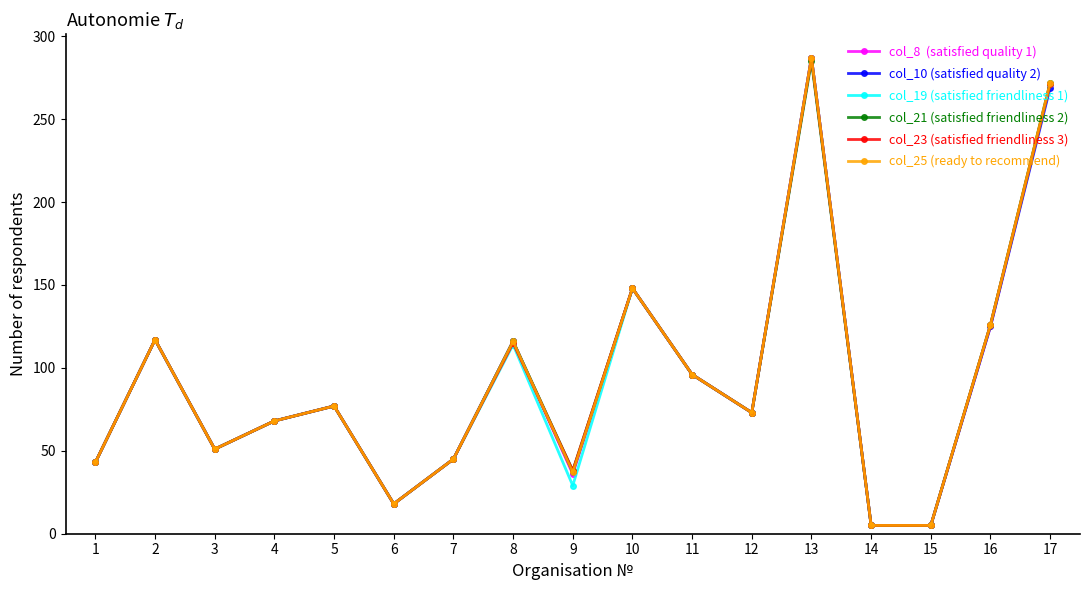

Which label corresponds to the largest value in the chart?

13